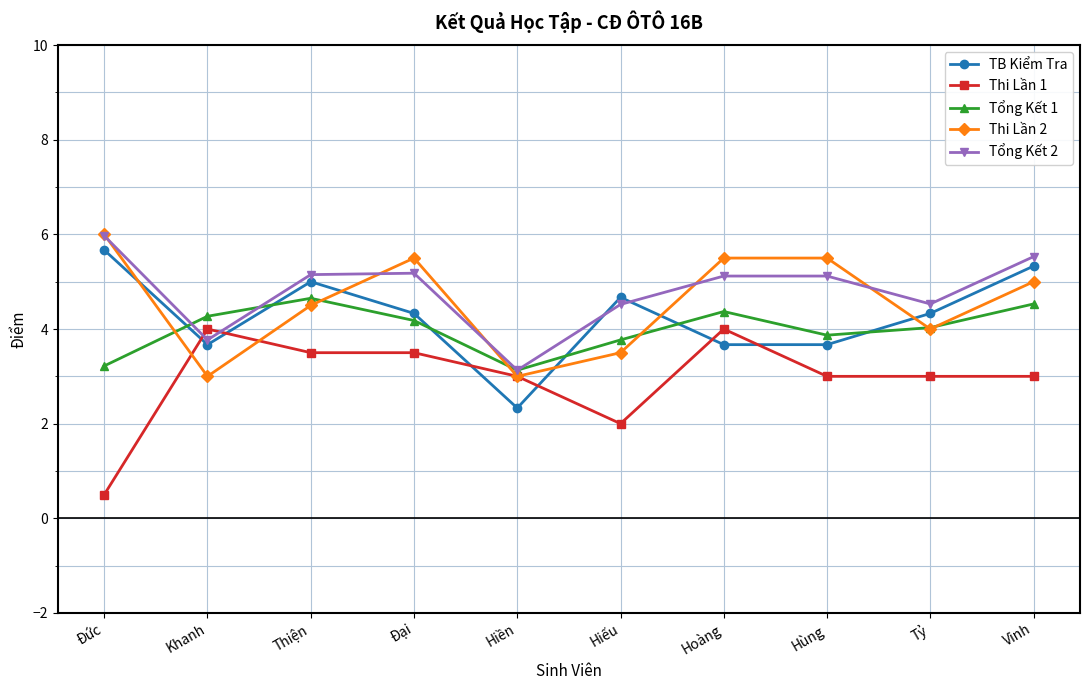

At which category is the sum across all series the highest?

Vinh